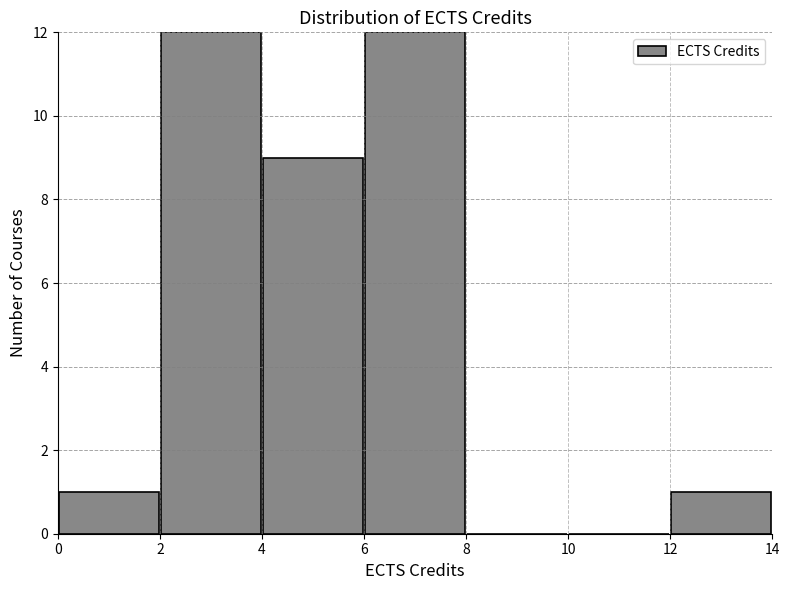

Reading left to right, transcribe this chart: for each bar, give the range it covers on the x-axis and its height. The values are not printed on the chart, so give them approximately, as read against the axis.

0 to 2: 1
2 to 4: 12
4 to 6: 9
6 to 8: 12
8 to 10: 0
10 to 12: 0
12 to 14: 1